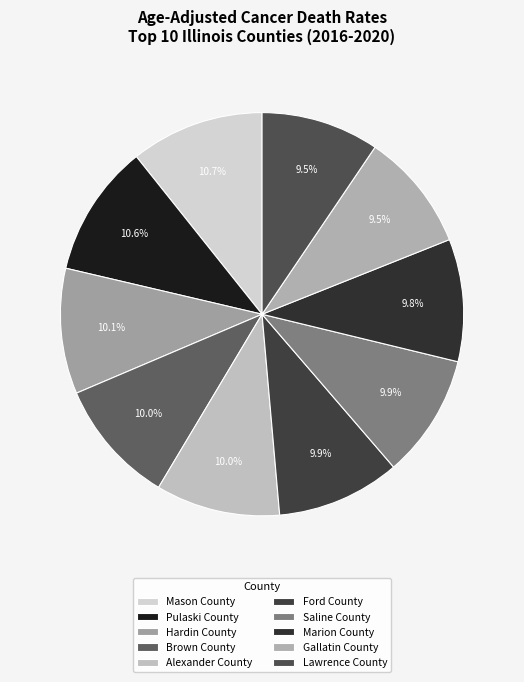

To the nearest percent, what portion does Marion County represent?

10%